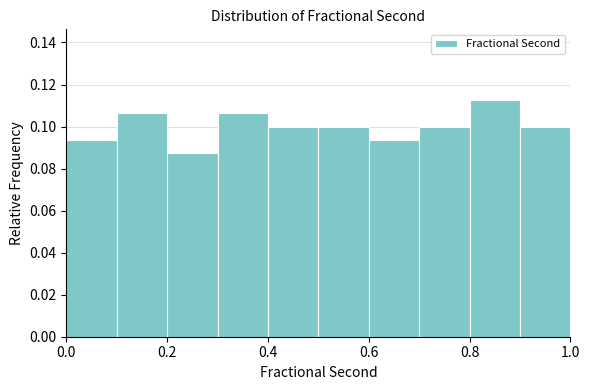

Over which range of the x-axis is the bar tallest?

0.8 to 0.9